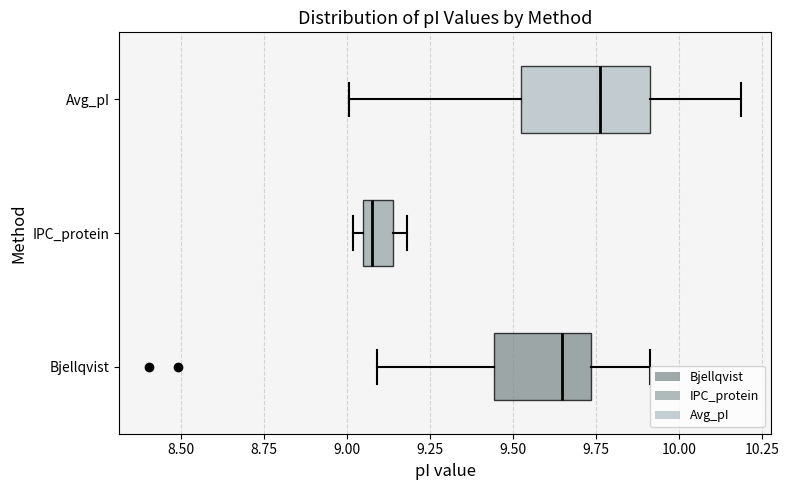

Reading bottom to top, transcribe this box plot: for each box, give where its median line is, the range the box spans, and where its two whiskers end, as read against the x-axis. The values are not printed on the chart, so give them approximately, as read against the axis.

Bjellqvist: median 9.65, box 9.45 to 9.75, whiskers 9.10 to 9.90
IPC_protein: median 9.10, box 9.05 to 9.15, whiskers 9.00 to 9.20
Avg_pI: median 9.75, box 9.55 to 9.90, whiskers 9.00 to 10.20